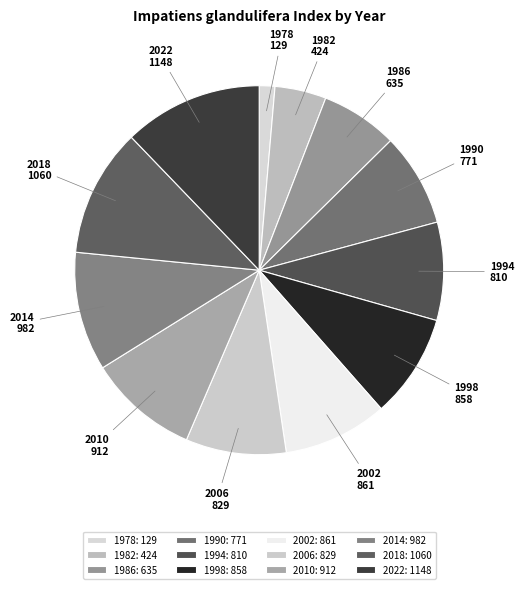

Is there any slice that represents more than half of the pie?

No